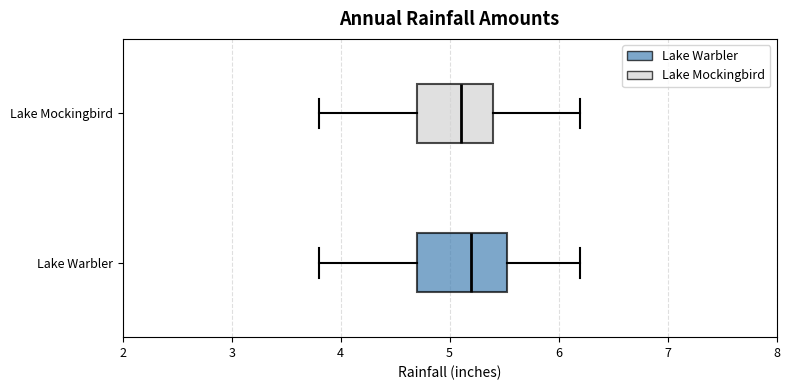

Comparing the boxes themselves (not the whiskers), which one is the widest?

Lake Warbler